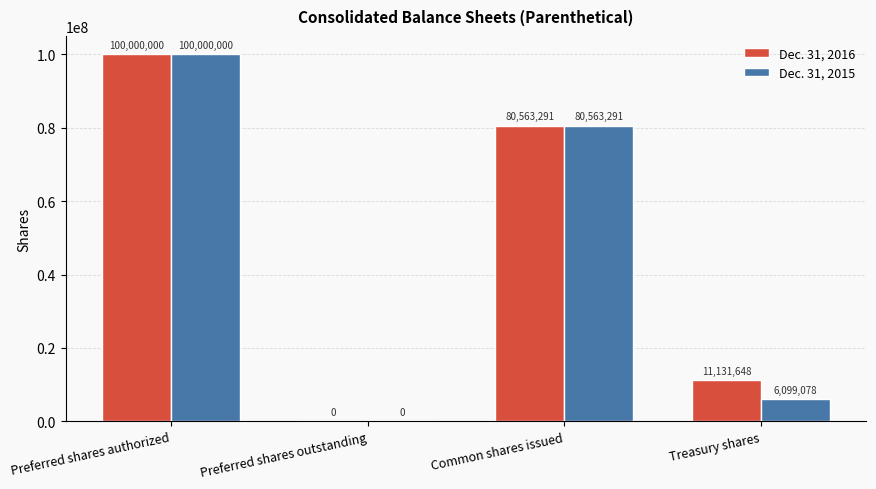

Which category has the highest value across all series?

Preferred shares authorized